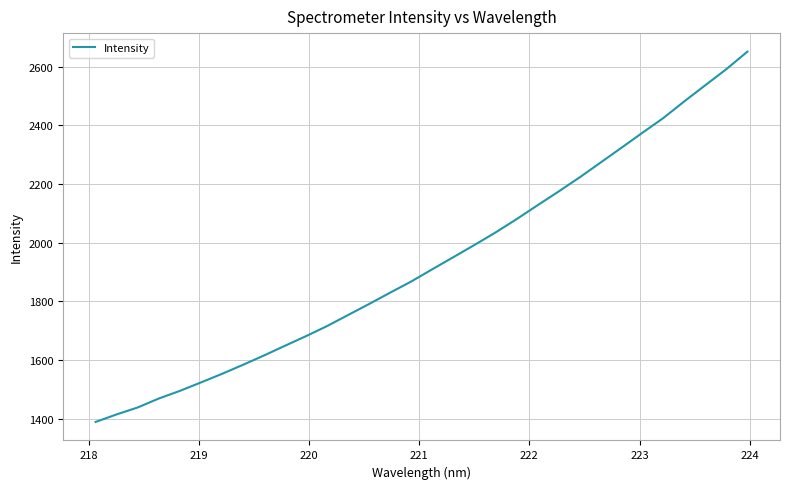

What is the difference between the maximum and minimum values?

1262.8